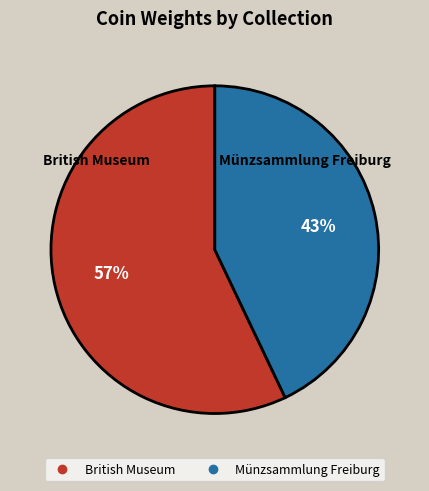

To the nearest percent, what portion does British Museum represent?

57%